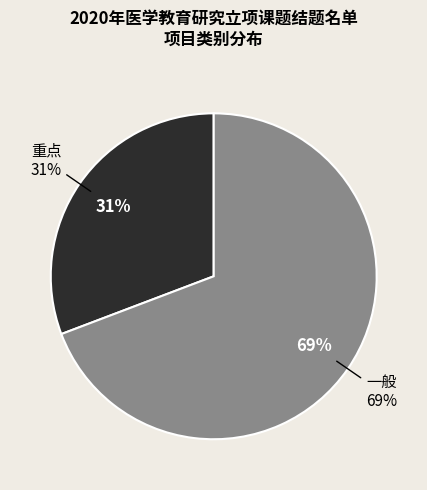

To the nearest percent, what percentage of the pie is 重点?

31%